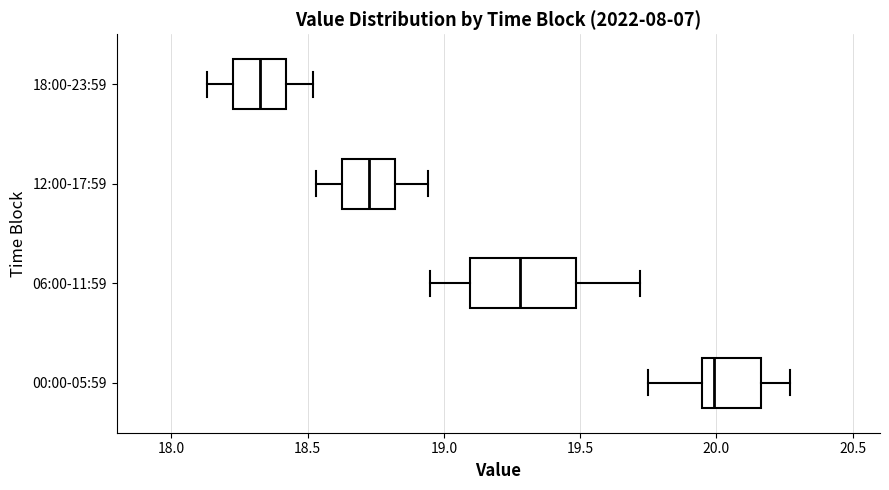

Which box has the furthest to the left median line?

18:00-23:59